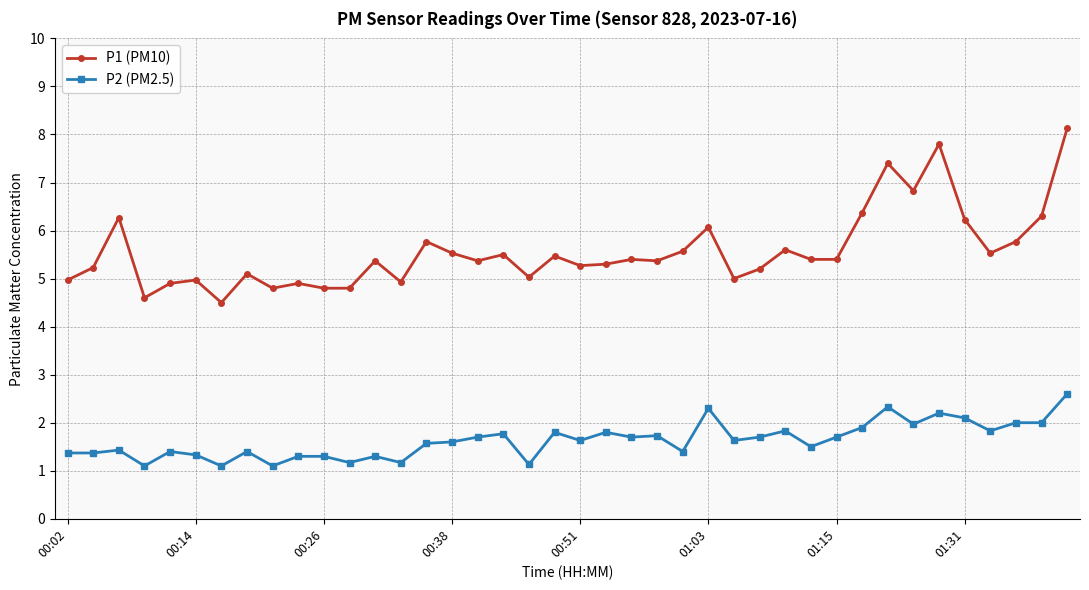

Count the number of categories in the chart.

40